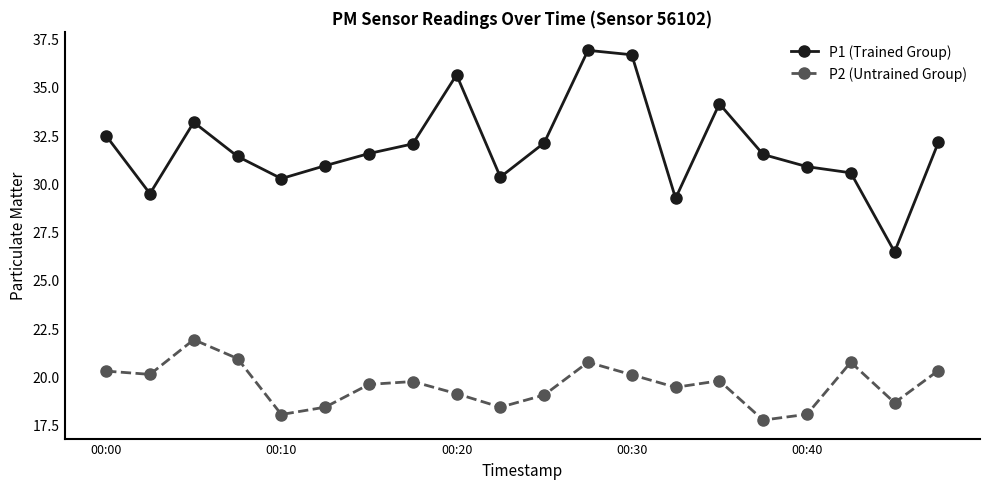

Which series has the largest total across all categories?

P1 (Trained Group)